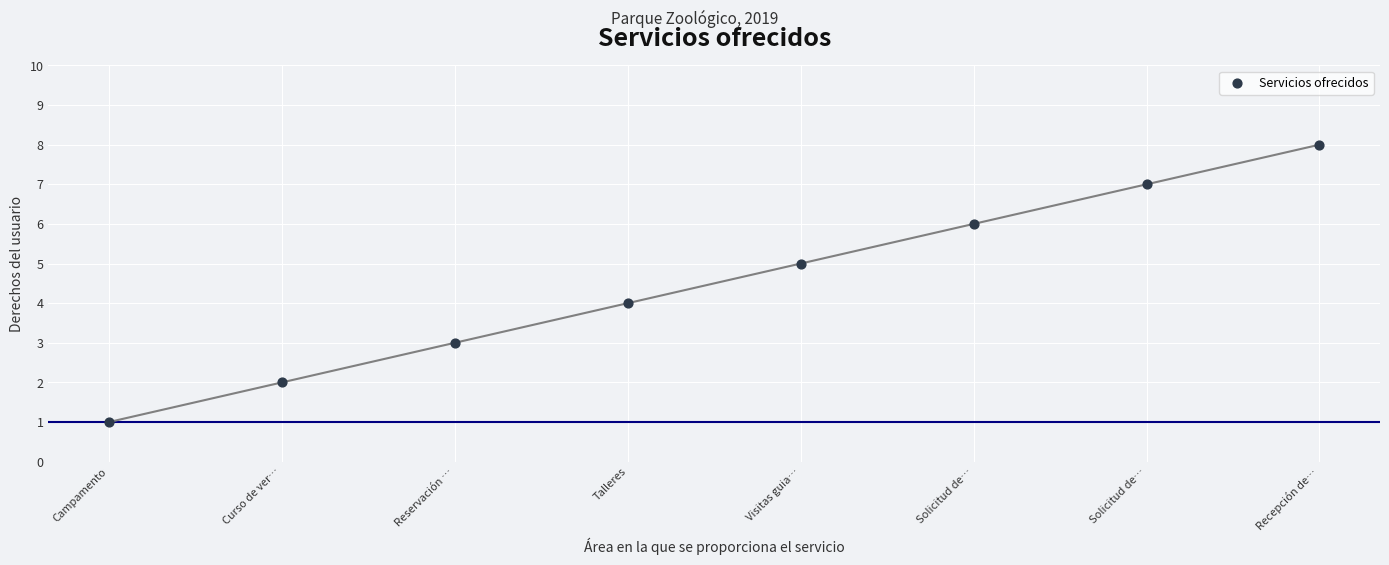

What is the range of X values (max minus min)?

7